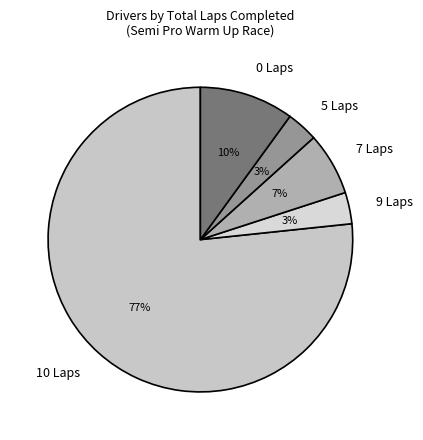

Between 7 Laps and 10 Laps, which is larger?

10 Laps